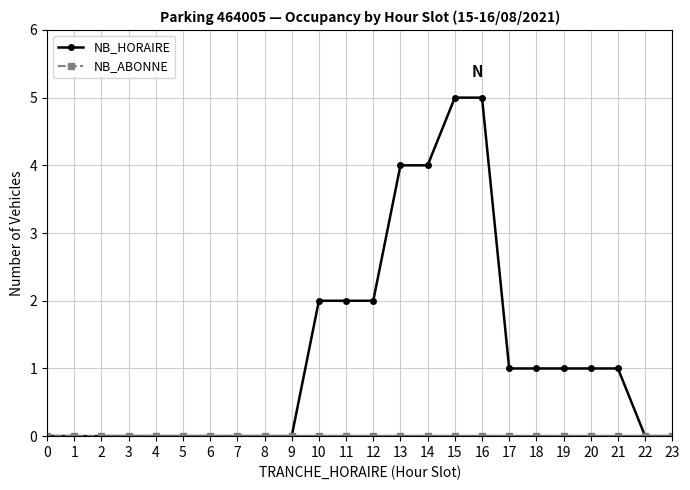

What is the maximum value shown in the chart?

5